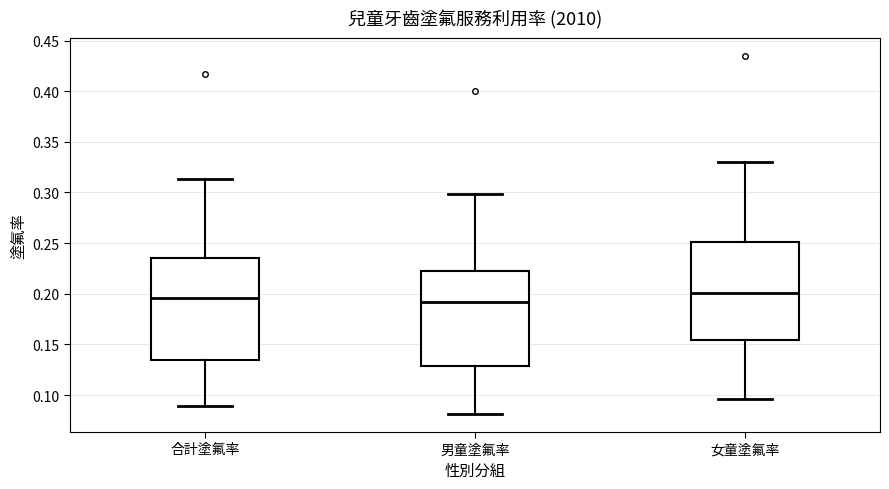

Reading left to right, transcribe this box plot: for each box, give where its median line is, the range the box spans, and where its two whiskers end, as read against the y-axis. The values are not printed on the chart, so give them approximately, as read against the axis.

合計塗氟率: median 0.195, box 0.135 to 0.235, whiskers 0.090 to 0.315
男童塗氟率: median 0.190, box 0.130 to 0.225, whiskers 0.080 to 0.300
女童塗氟率: median 0.200, box 0.155 to 0.250, whiskers 0.095 to 0.330